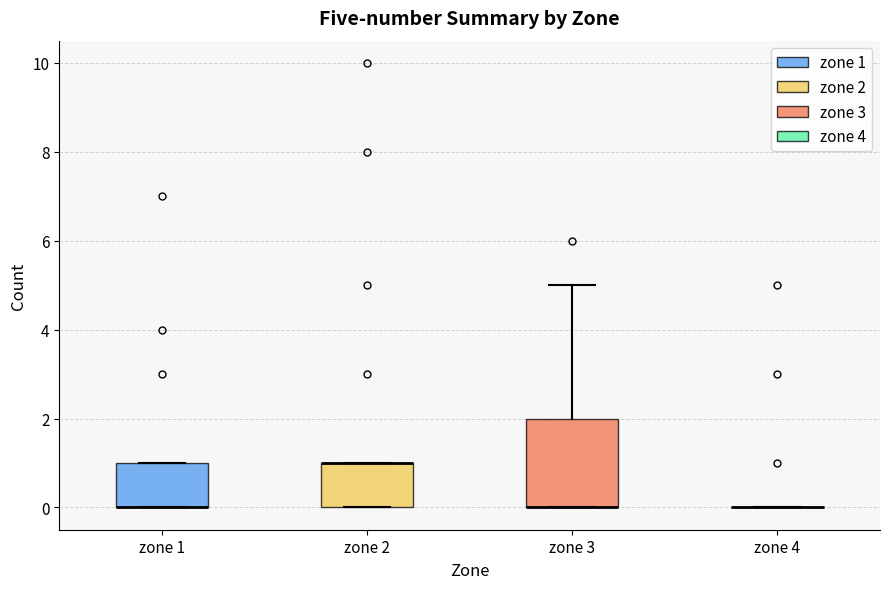

Which box is the tallest, from its lower edge to its upper edge?

zone 3